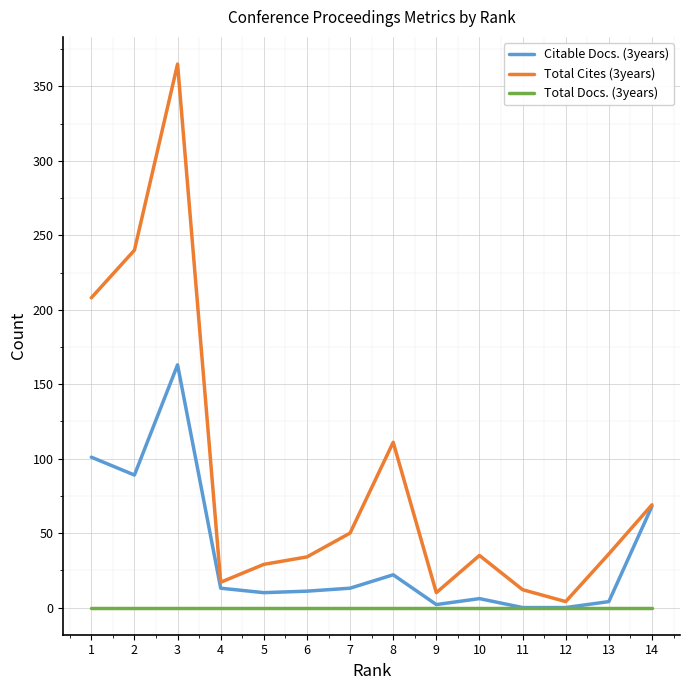

True or false: Total Docs. (3years) has a value of 0 at 12.

True